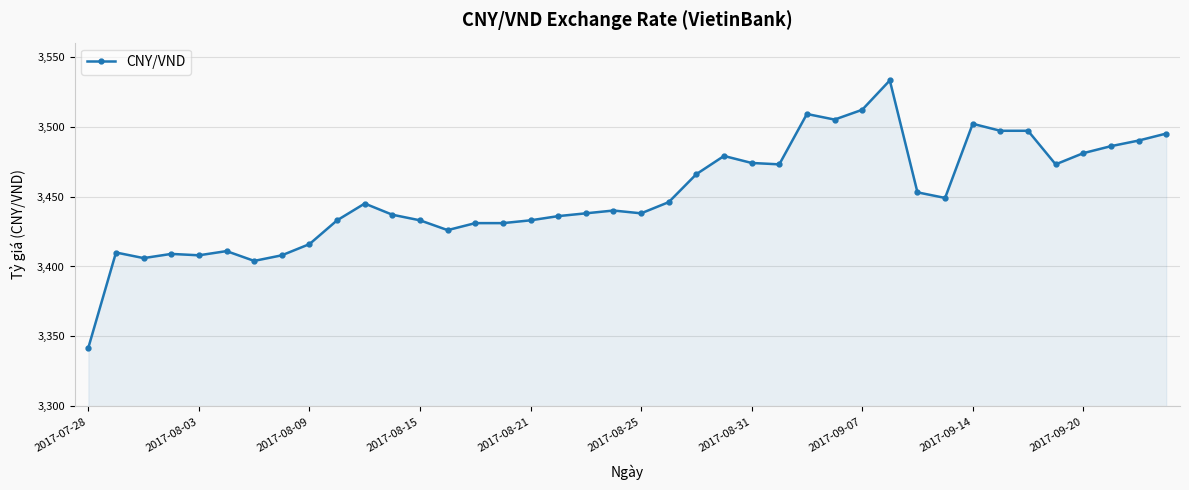

What is the greatest value displayed?

3533